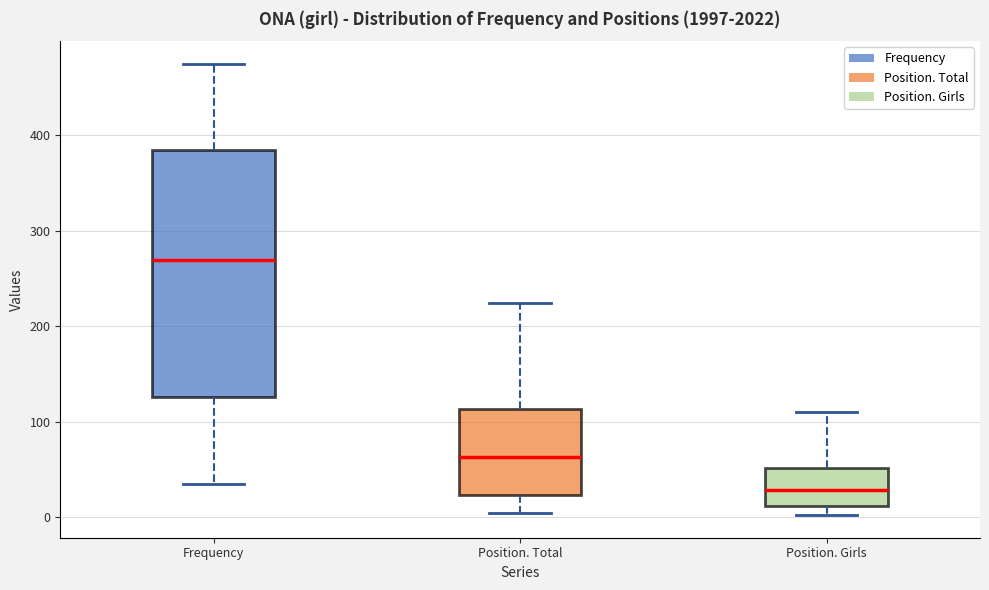

Comparing the boxes themselves (not the whiskers), which one is the tallest?

Frequency